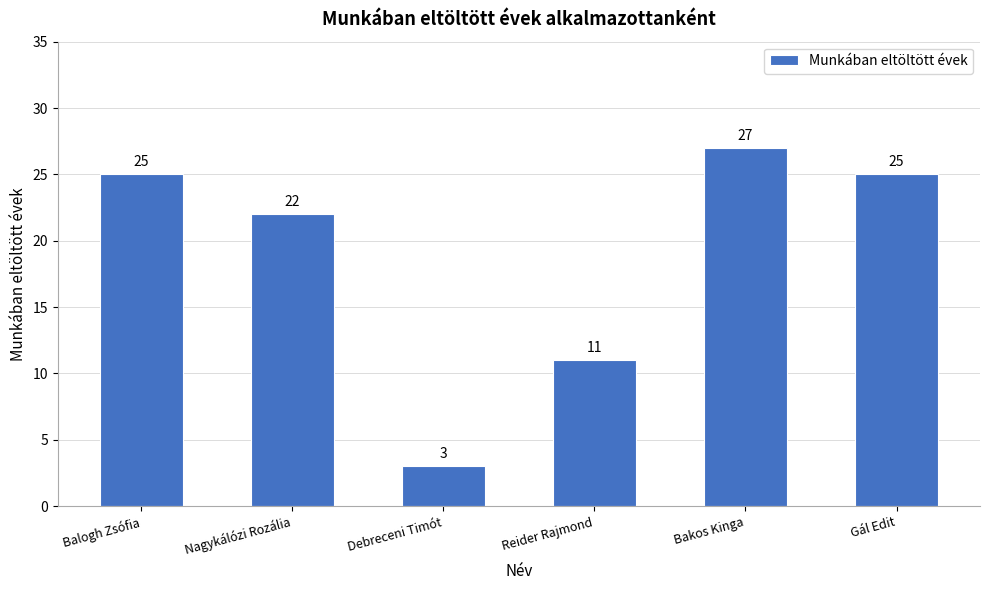

The value at Balogh Zsófia is 43. True or false?

False